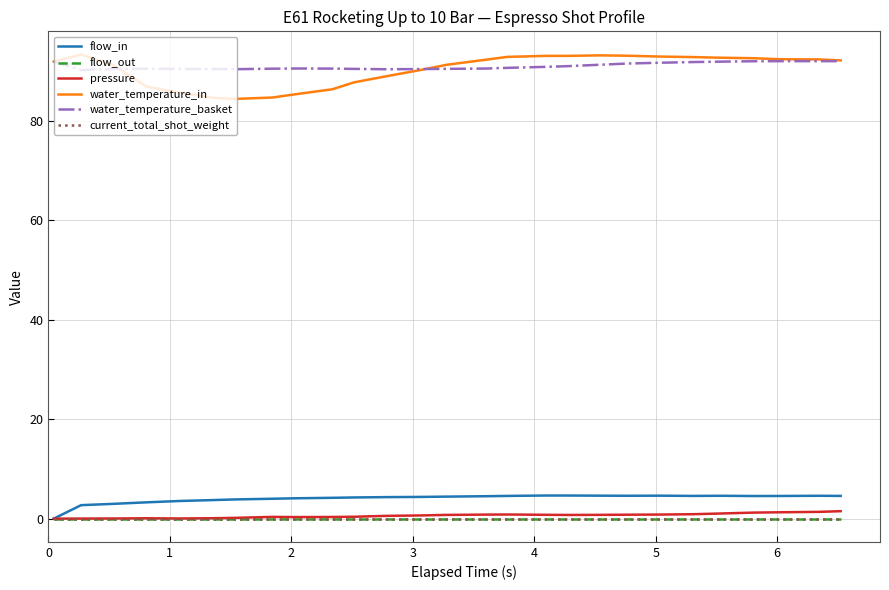

Does the chart display data point markers on the line(s)?

No